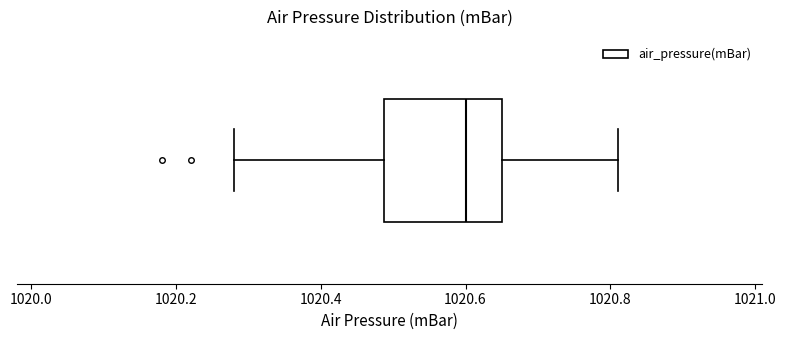

Transcribe this box plot: give where the median line is, the range the box spans, and where the two whiskers end, as read against the x-axis. The values are not printed on the chart, so give them approximately, as read against the axis.

median 1020.60, box 1020.48 to 1020.66, whiskers 1020.28 to 1020.82